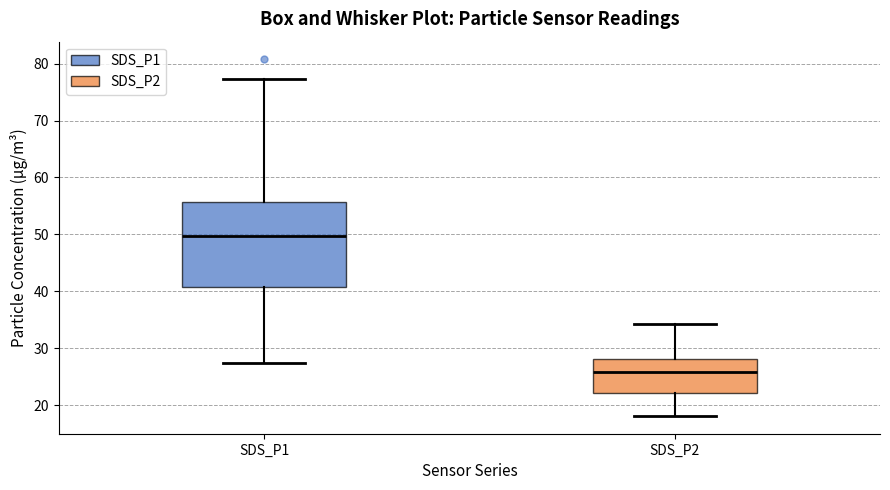

Where is the upper edge of the box for SDS_P2 on the y-axis? The values are not printed on the chart, so give them approximately, as read against the axis.

28